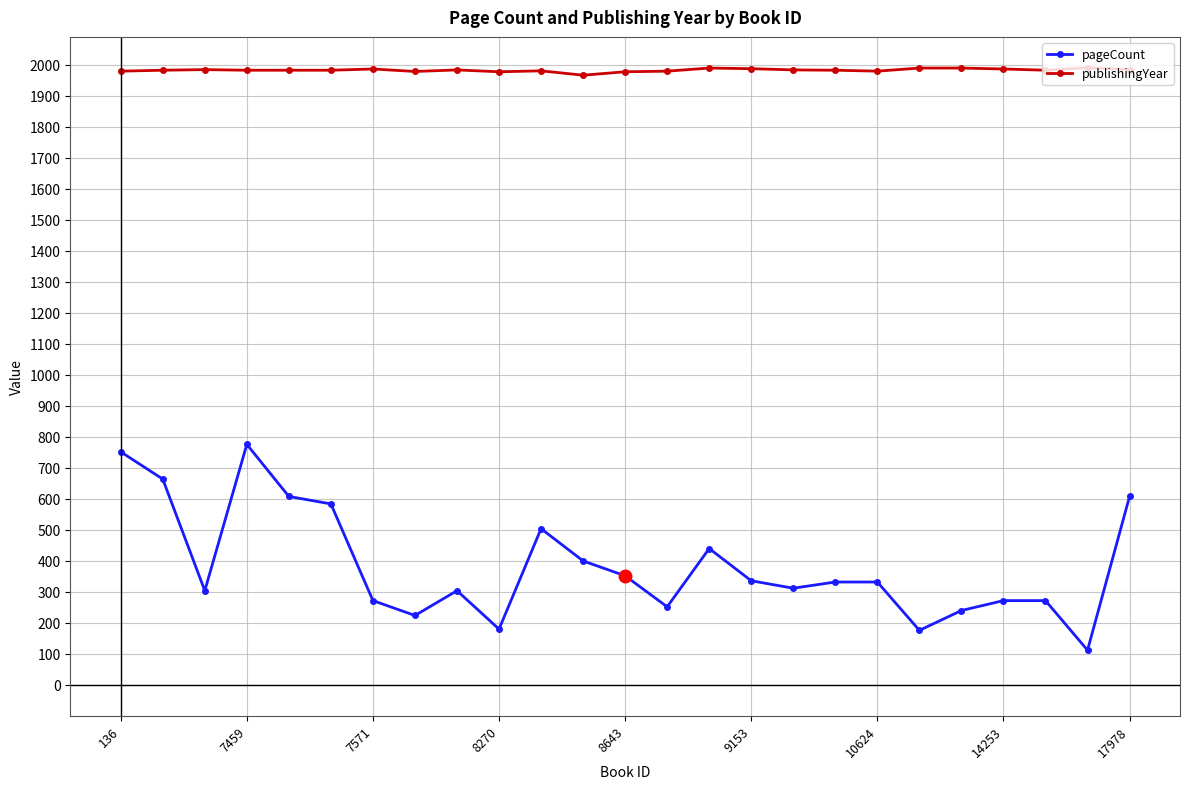

True or false: publishingYear and pageCount cross at least once.

False